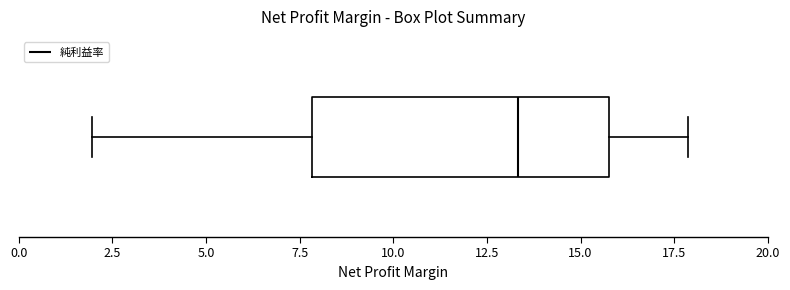

Where does the right whisker of the box end on the x-axis? The values are not printed on the chart, so give them approximately, as read against the axis.

18.0